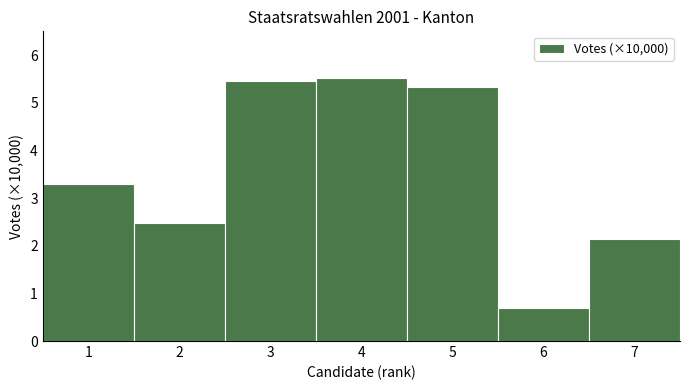

What is the height of the bar covering 4.5 to 5.5 on the x-axis? The values are not printed on the chart, so give them approximately, as read against the axis.

5.3